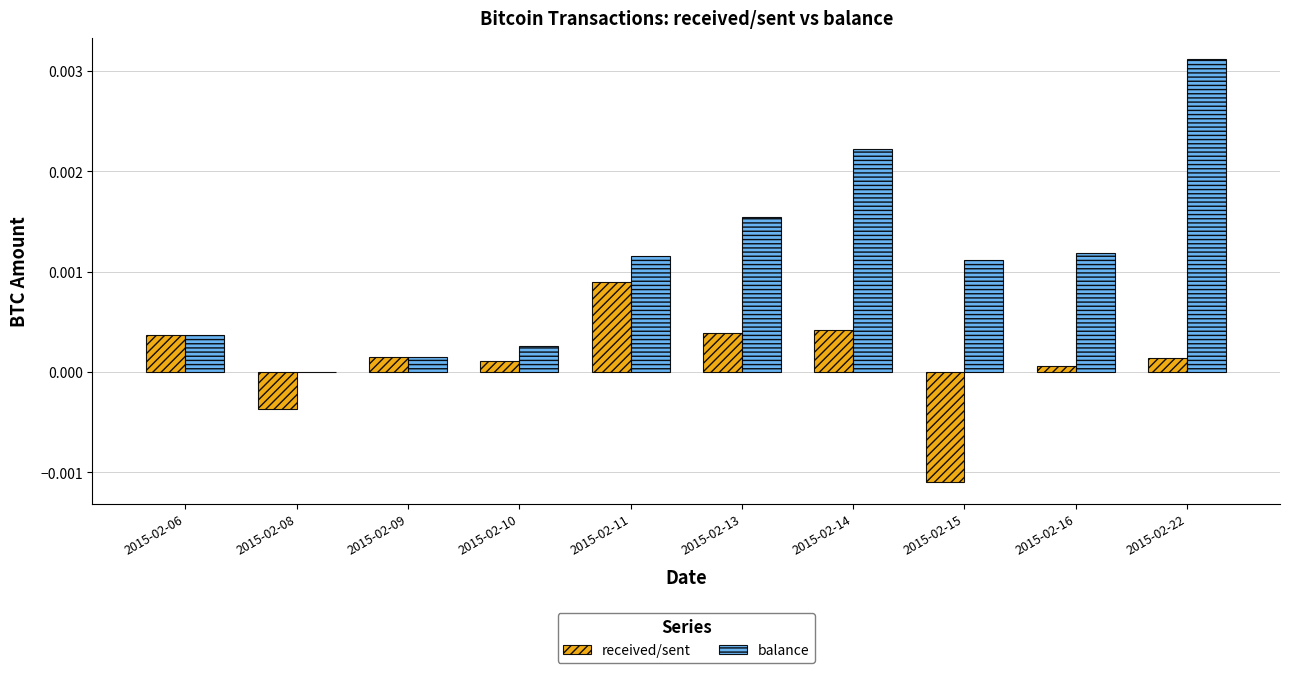

The value of balance at 2015-02-08 is 0.0. True or false?

True